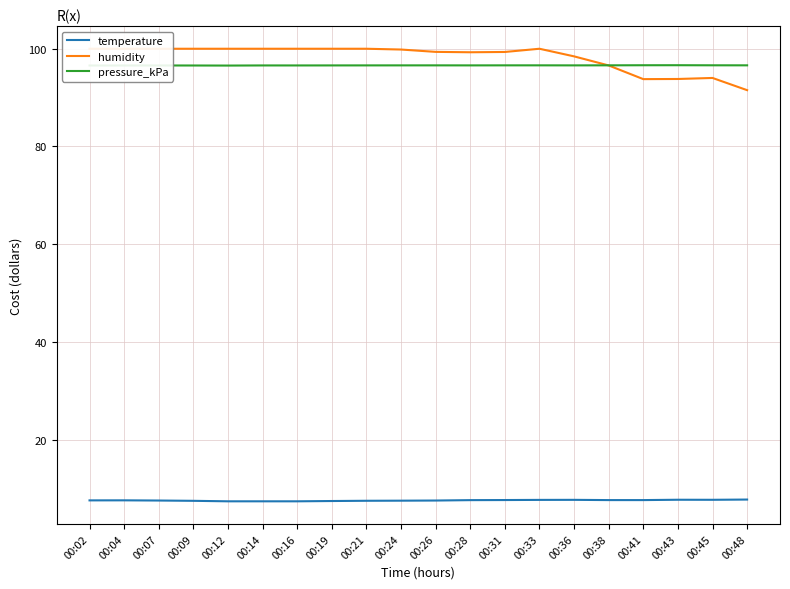

True or false: pressure_kPa and temperature intersect in this chart.

False